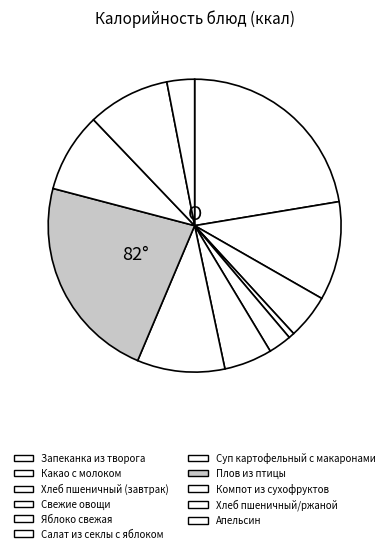

Which category has the smallest portion of the pie?

Свежие овощи